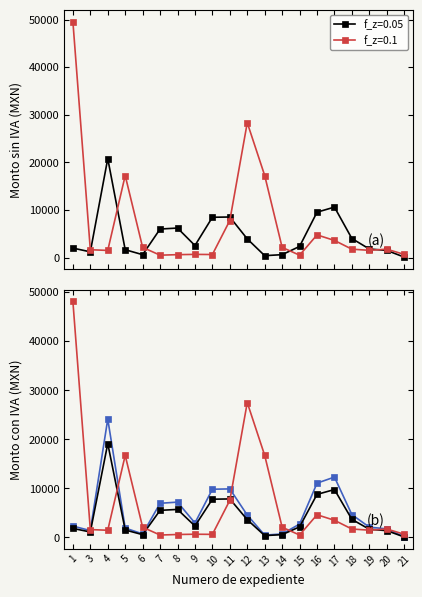

How many lines are shown in the chart?

3